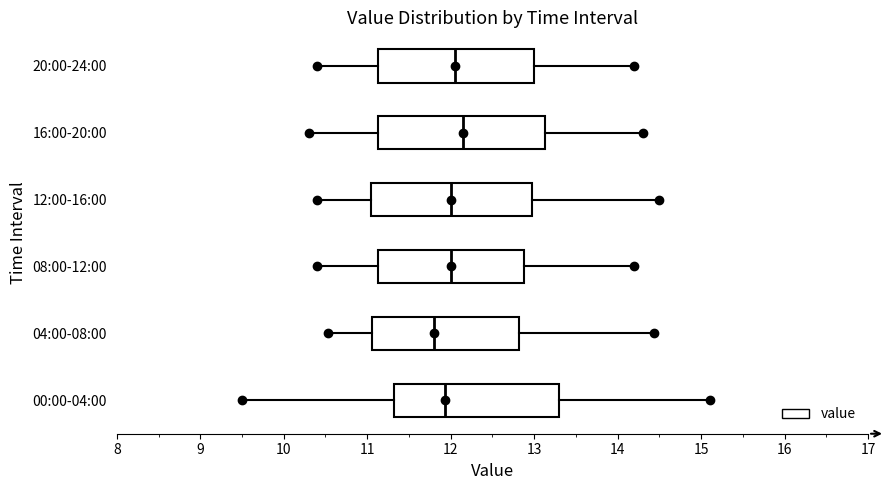

Reading bottom to top, transcribe this box plot: for each box, give where its median line is, the range the box spans, and where its two whiskers end, as read against the x-axis. The values are not printed on the chart, so give them approximately, as read against the axis.

00:00-04:00: median 11.9, box 11.3 to 13.3, whiskers 9.5 to 15.1
04:00-08:00: median 11.8, box 11.1 to 12.8, whiskers 10.5 to 14.4
08:00-12:00: median 12.0, box 11.1 to 12.9, whiskers 10.4 to 14.2
12:00-16:00: median 12.0, box 11.1 to 13.0, whiskers 10.4 to 14.5
16:00-20:00: median 12.2, box 11.1 to 13.1, whiskers 10.3 to 14.3
20:00-24:00: median 12.1, box 11.1 to 13.0, whiskers 10.4 to 14.2